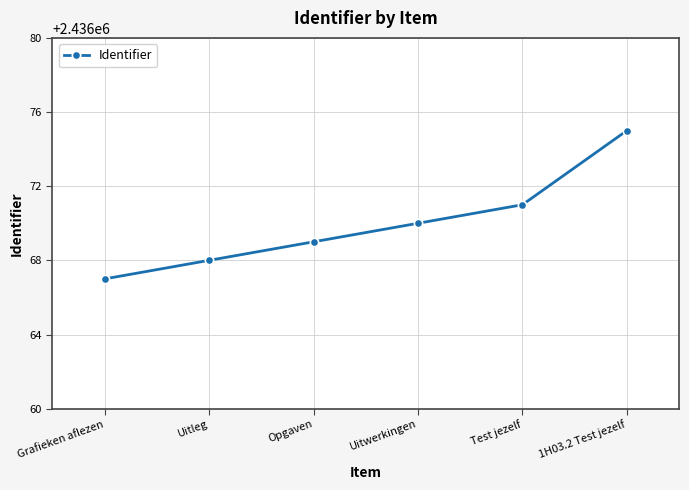

What is the minimum value shown in the chart?

2436067